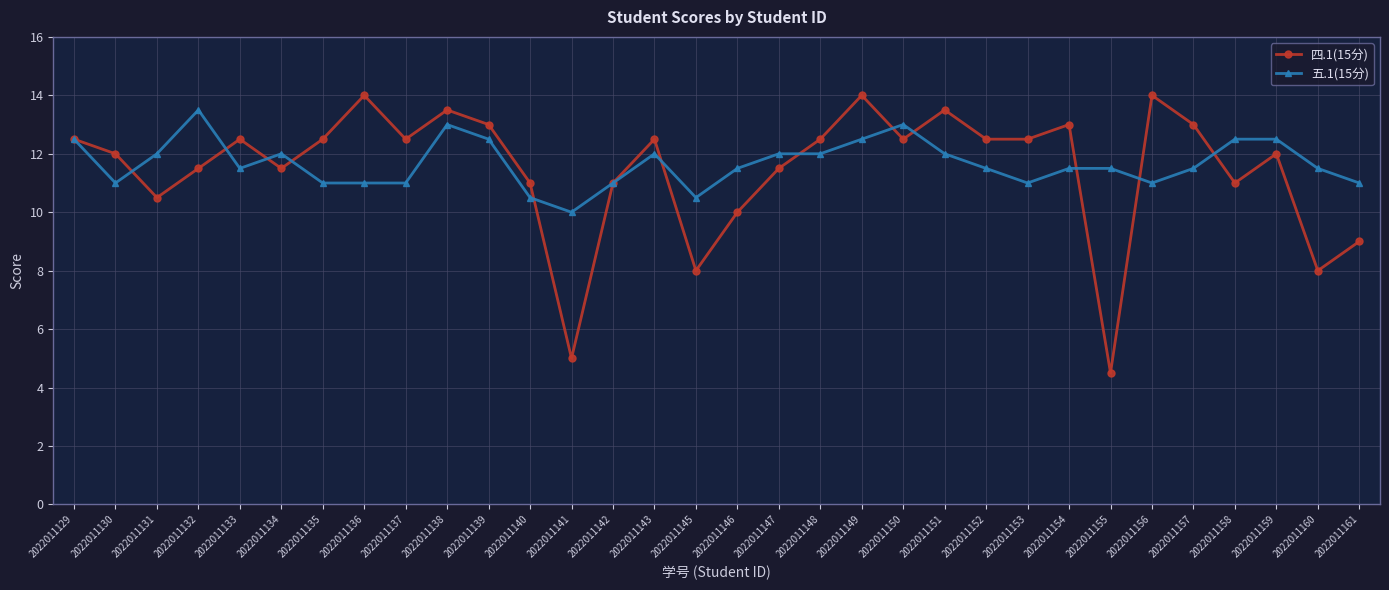

What is the total value across all series at 2022011150?

25.5